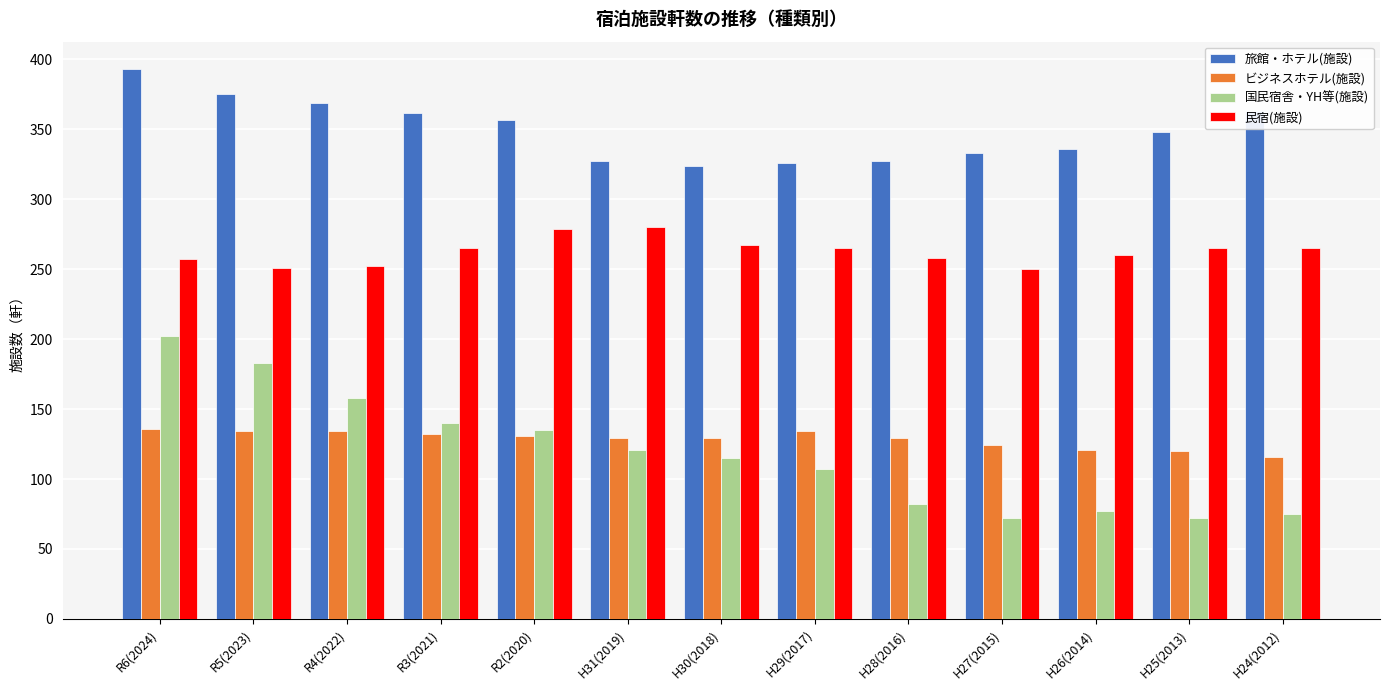

What is the average value of the 民宿(施設) series?

263